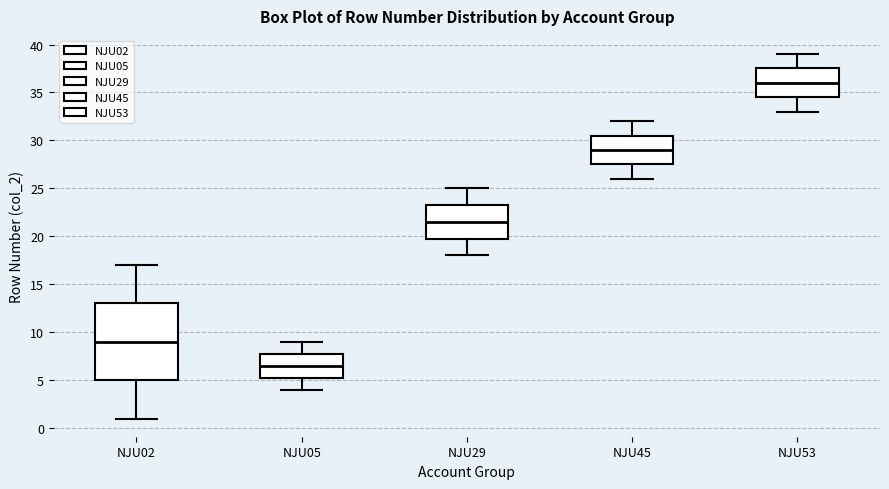

Comparing the boxes themselves (not the whiskers), which one is the tallest?

NJU02